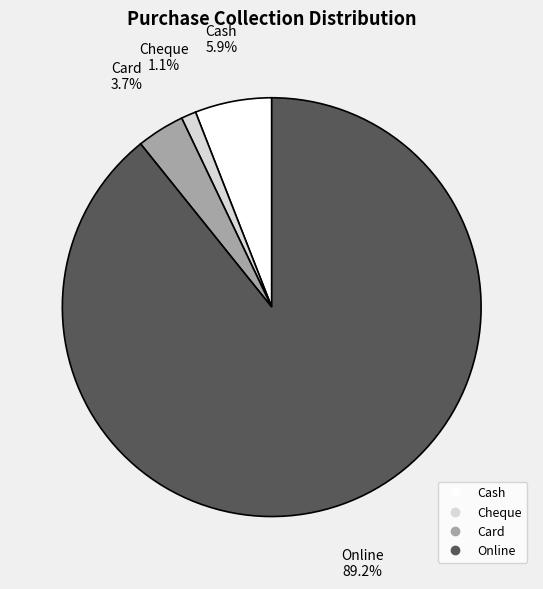

How many segments does this pie chart have?

4